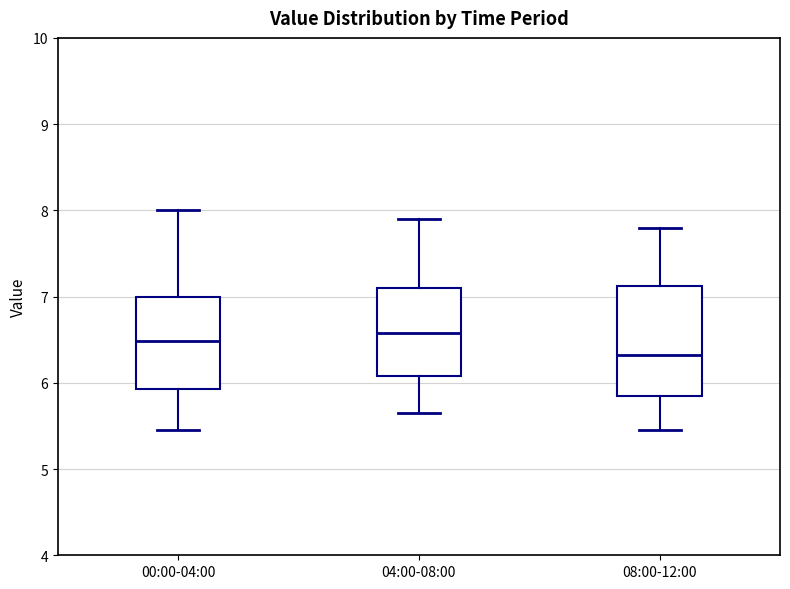

Where is the upper edge of the box for 08:00-12:00 on the y-axis? The values are not printed on the chart, so give them approximately, as read against the axis.

7.1